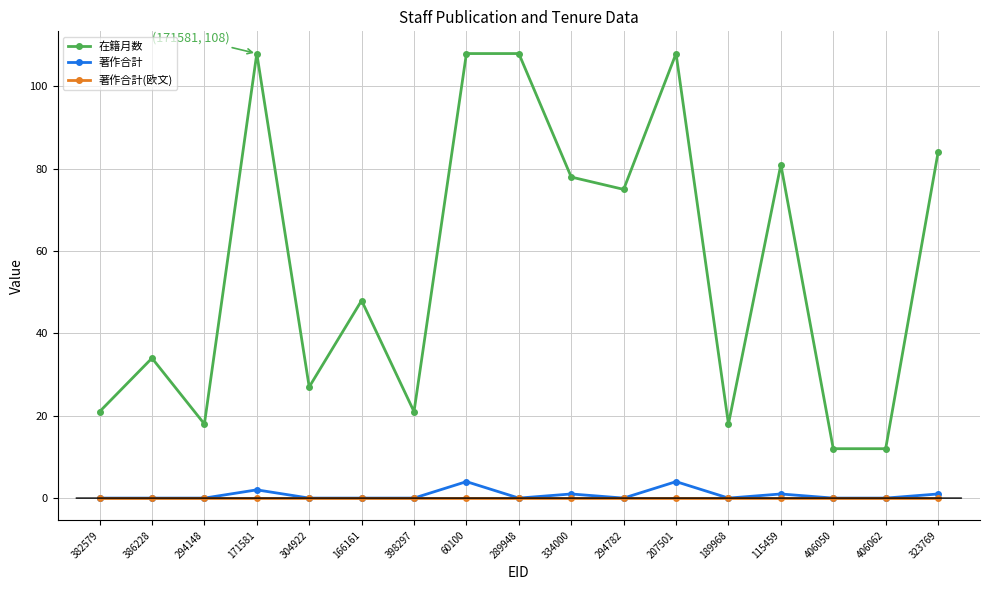

True or false: 在籍月数 and 著作合計(欧文) cross at least once.

False